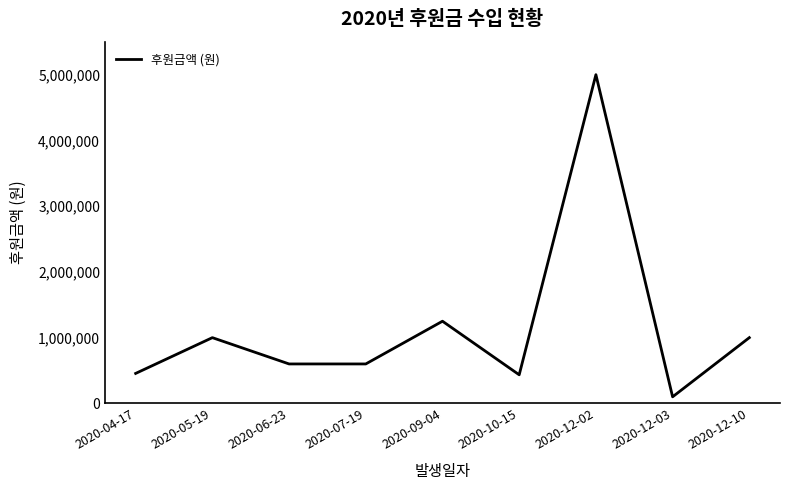

The chart shows a value of 100000 at 2020-12-03. True or false?

True